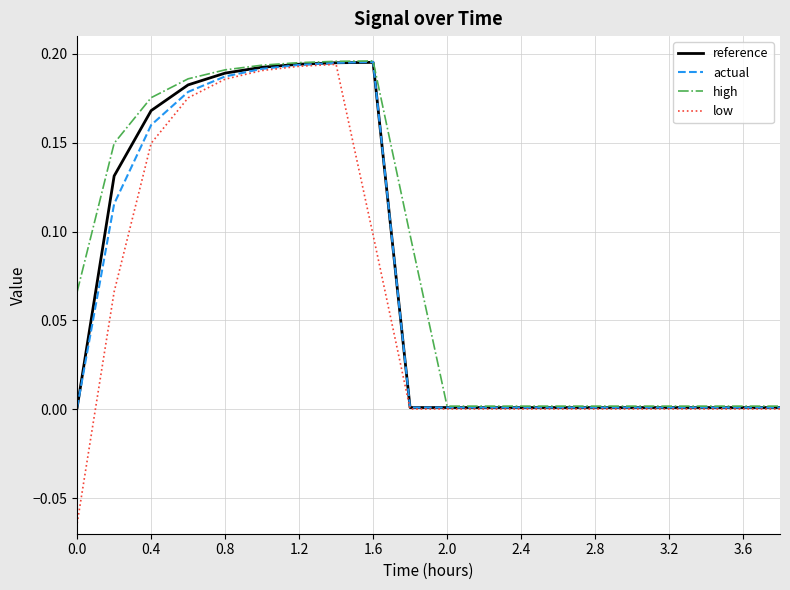

Which series has the largest range (max minus min)?

low